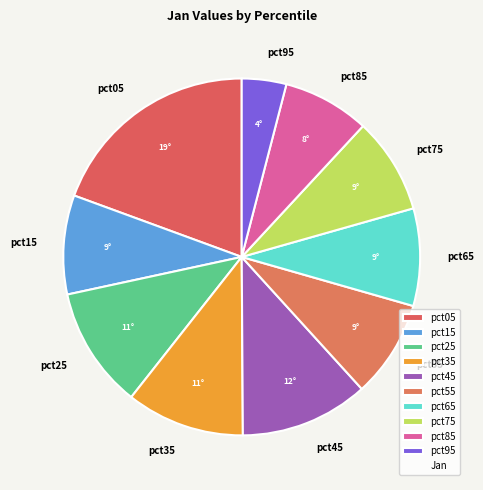

Does pct25 represent more than half of the total?

No